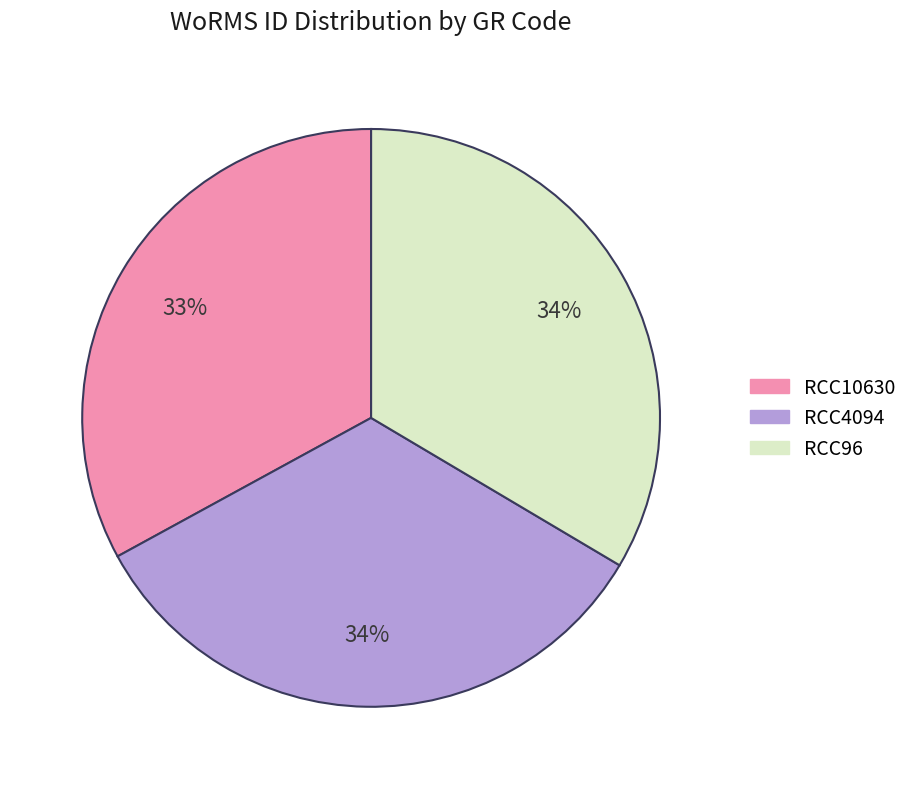

What is the ratio of the value at RCC10630 to the value at RCC96?

1.0